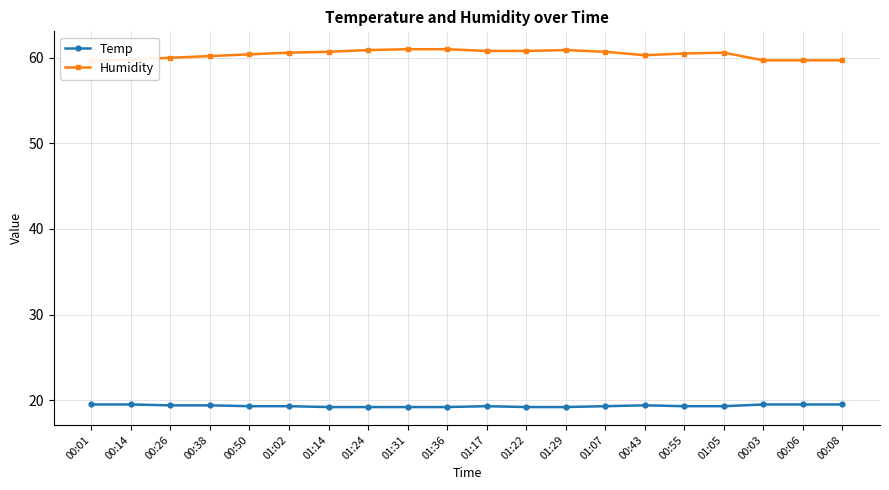

What is the difference between the maximum and minimum values in the Humidity series?

1.4